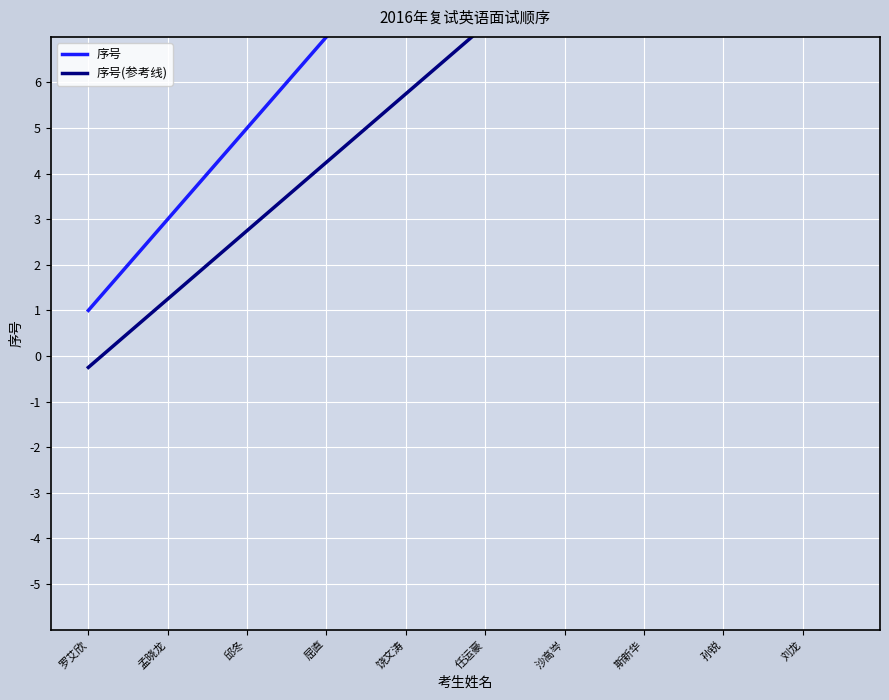

Reading right to left, what are all the values shown in this chart?

序号: 20.0	19.0	18.0	17.0	16.0	15.0	14.0	13.0	12.0	11.0	10.0	9.0	8.0	7.0	6.0	5.0	4.0	3.0	2.0	1.0
序号(参考线): 14.0	13.2	12.5	11.8	11.0	10.2	9.5	8.8	8.0	7.2	6.5	5.8	5.0	4.2	3.5	2.8	2.0	1.2	0.5	-0.2